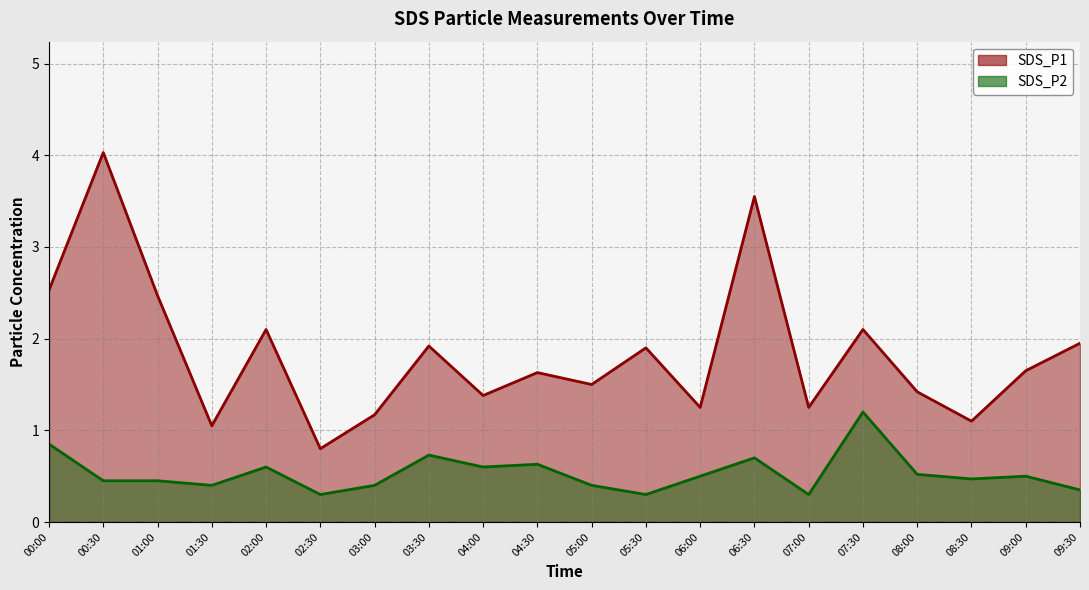

What is the label of the 17th point from the right?

01:30